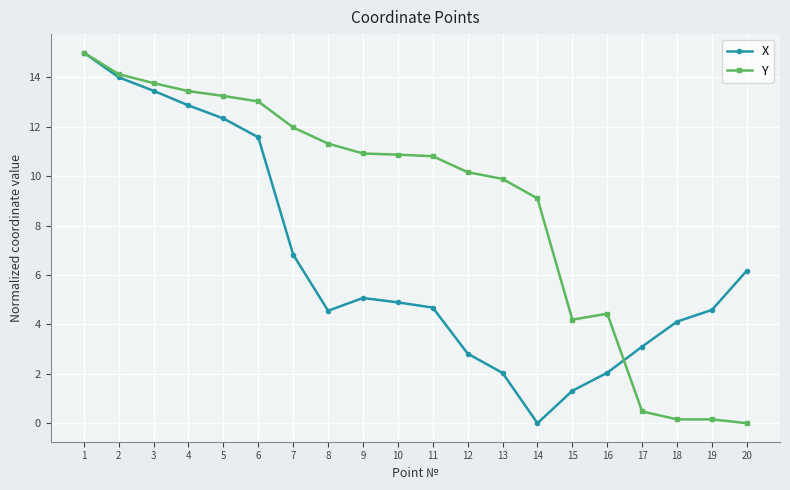

At which category does X reach its first local valley?

8